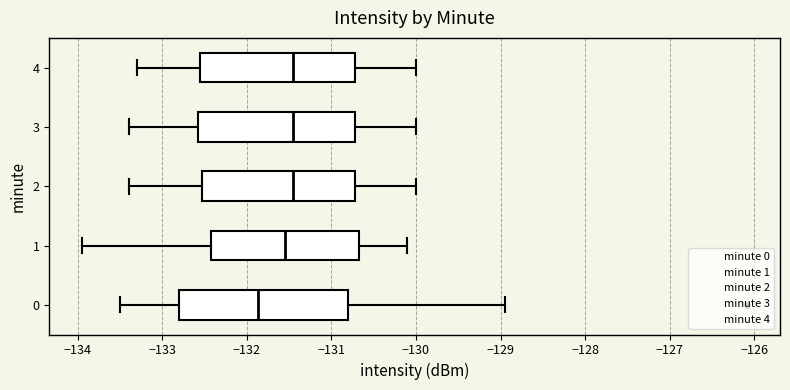

Reading bottom to top, read every box against the x-axis: the position of its median line, the range the box covers, and the ends of its whiskers. The values are not printed on the chart, so give them approximately, as read against the axis.

0: median -131.9, box -132.8 to -130.8, whiskers -133.5 to -128.9
1: median -131.5, box -132.4 to -130.7, whiskers -133.9 to -130.1
2: median -131.4, box -132.5 to -130.7, whiskers -133.4 to -130.0
3: median -131.4, box -132.6 to -130.7, whiskers -133.4 to -130.0
4: median -131.4, box -132.5 to -130.7, whiskers -133.3 to -130.0